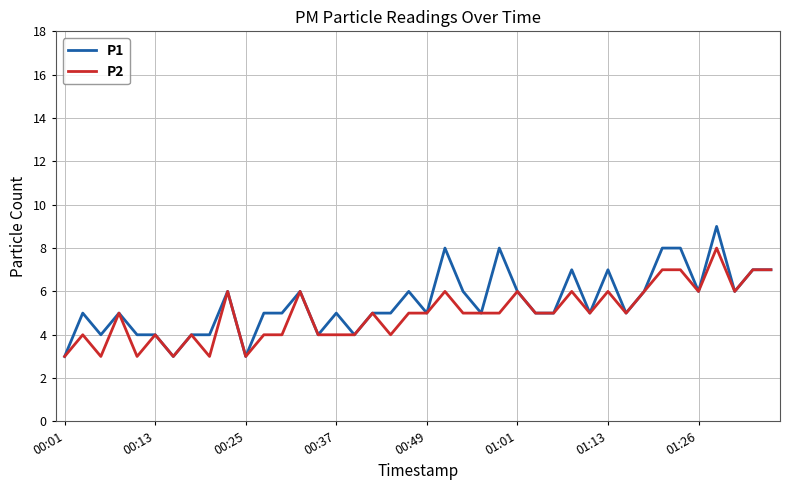

List the series in order of their peak value, lowest first.

P2, P1